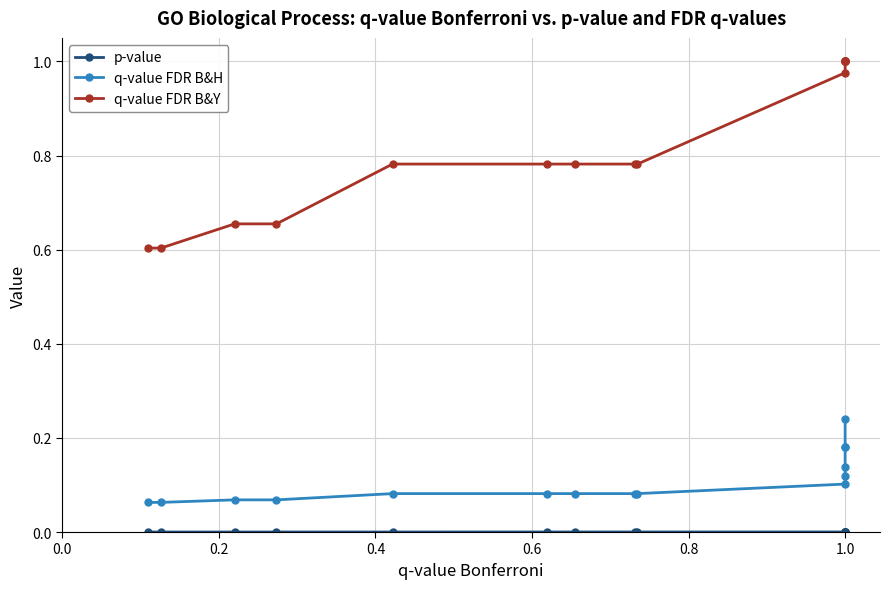

Is the value of q-value FDR B&H at 0.6 greater than the value of p-value at 0.2?

Yes